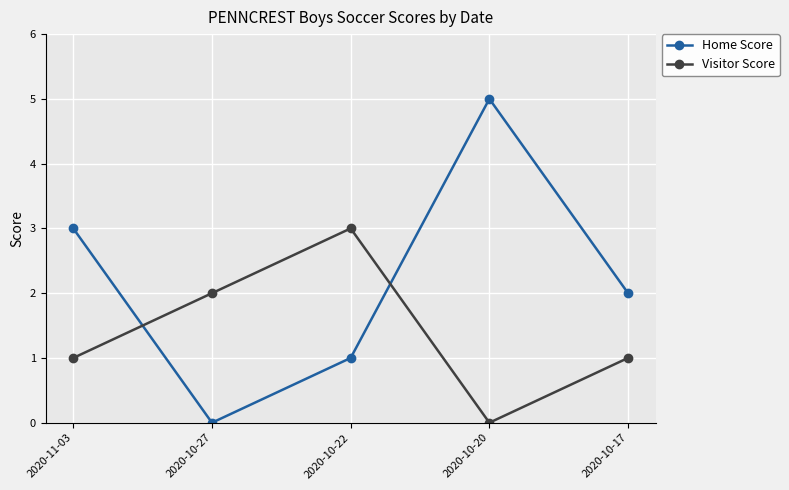

Is the value of Home Score at 2020-10-17 greater than the value of Visitor Score at 2020-10-20?

Yes